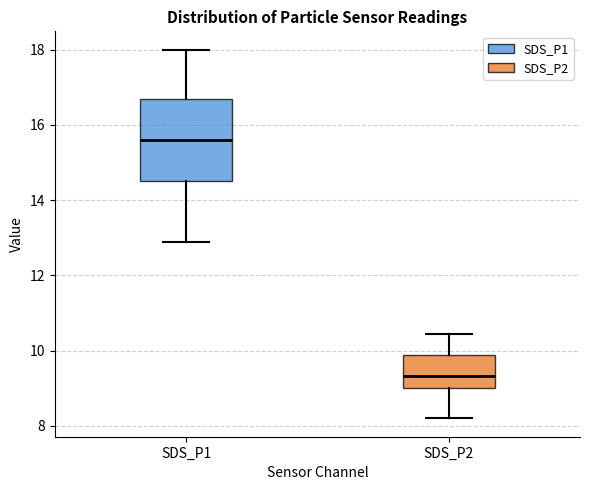

Comparing the boxes themselves (not the whiskers), which one is the tallest?

SDS_P1